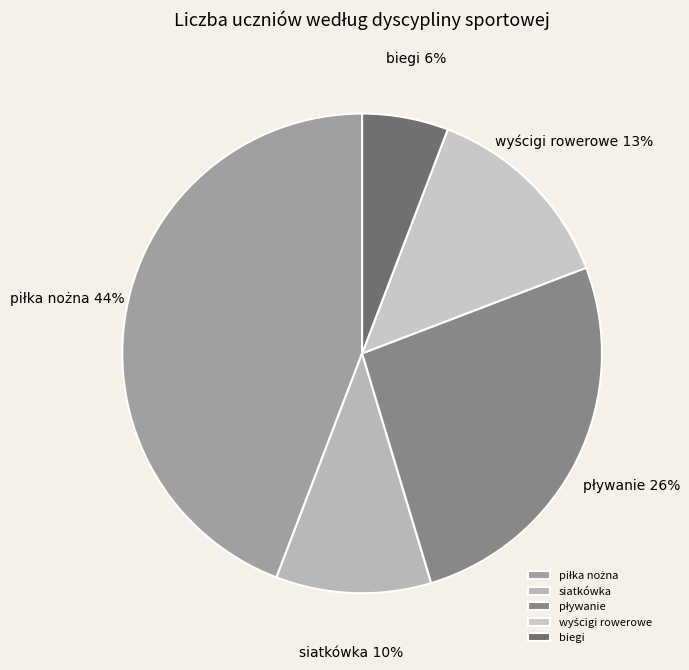

Which has a higher value, siatkówka or biegi?

siatkówka